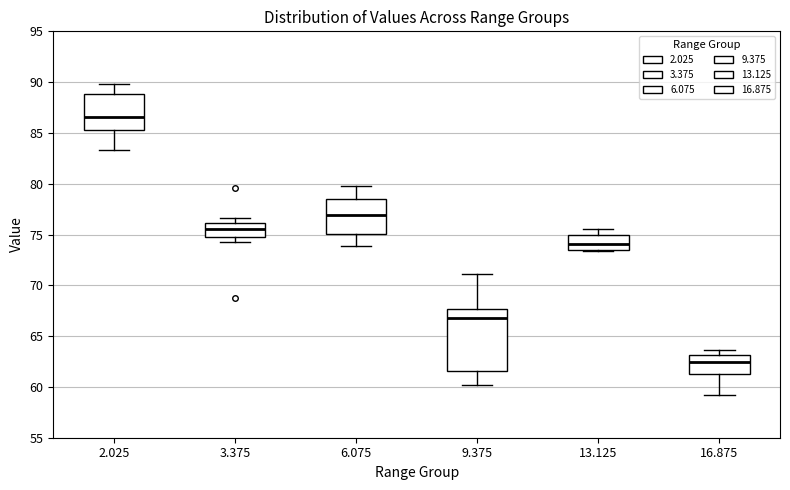

Reading left to right, read every box against the y-axis: the position of its median line, the range the box covers, and the ends of its whiskers. The values are not printed on the chart, so give them approximately, as read against the axis.

2.025: median 86.5, box 85.5 to 89.0, whiskers 83.5 to 90.0
3.375: median 75.5, box 75.0 to 76.0, whiskers 74.5 to 76.5
6.075: median 77.0, box 75.0 to 78.5, whiskers 74.0 to 80.0
9.375: median 67.0, box 61.5 to 67.5, whiskers 60.0 to 71.0
13.125: median 74.0, box 73.5 to 75.0, whiskers 73.5 to 75.5
16.875: median 62.5, box 61.5 to 63.0, whiskers 59.0 to 63.5